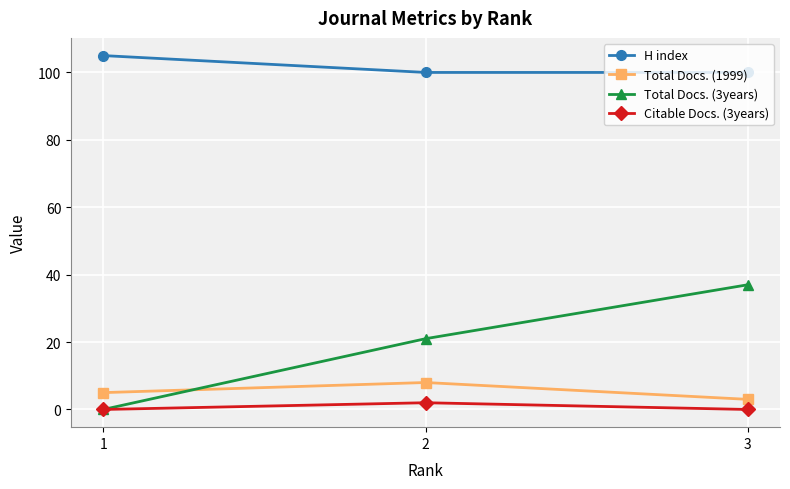

How many categories are shown in the chart?

3